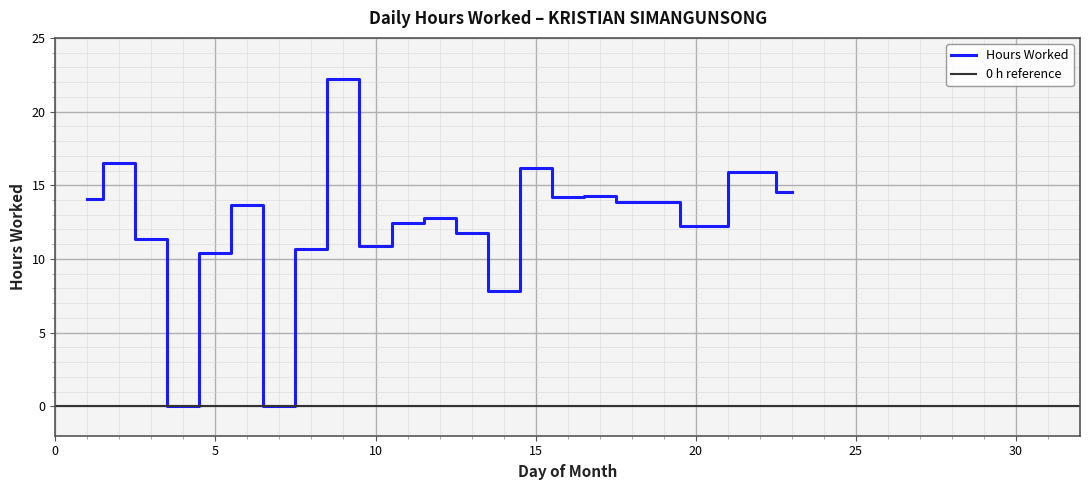

What is the difference between the maximum and second lowest values?

22.2